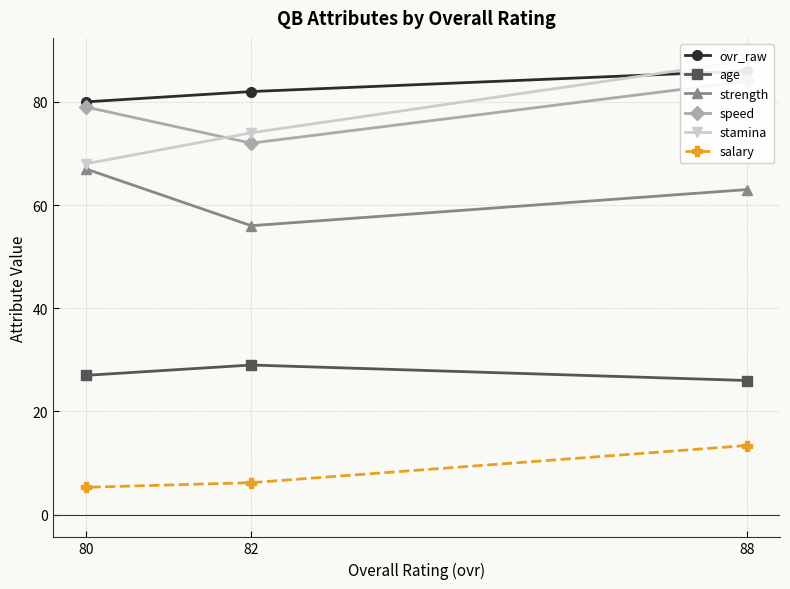

Count the strength values in the range 56 to 67.

3